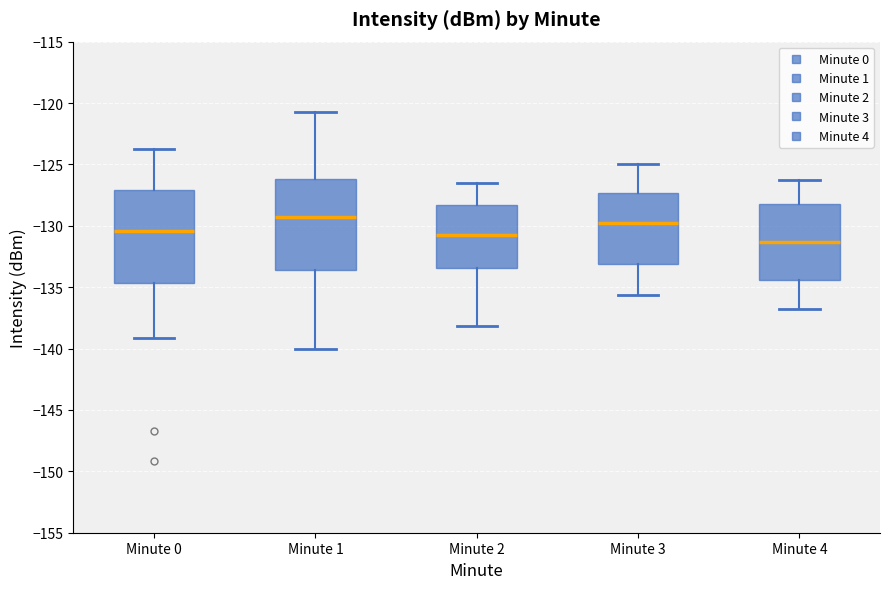

Reading left to right, transcribe this box plot: for each box, give where its median line is, the range the box spans, and where its two whiskers end, as read against the y-axis. The values are not printed on the chart, so give them approximately, as read against the axis.

Minute 0: median -130.5, box -134.5 to -127.0, whiskers -139.0 to -123.5
Minute 1: median -129.5, box -133.5 to -126.0, whiskers -140.0 to -121.0
Minute 2: median -130.5, box -133.5 to -128.5, whiskers -138.0 to -126.5
Minute 3: median -130.0, box -133.0 to -127.5, whiskers -135.5 to -125.0
Minute 4: median -131.5, box -134.5 to -128.0, whiskers -137.0 to -126.5